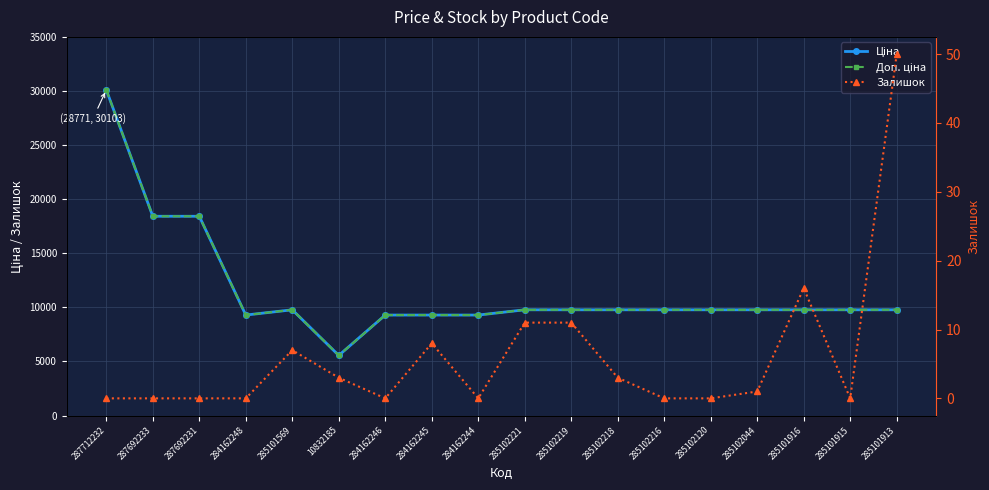

Which label corresponds to the largest value in the chart?

287712232